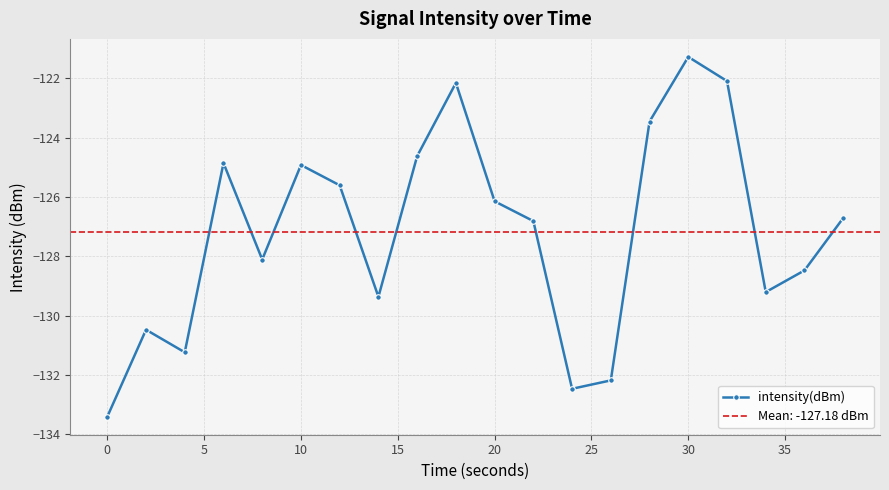

True or false: intensity(dBm) has more than 2 interior local peaks.

True